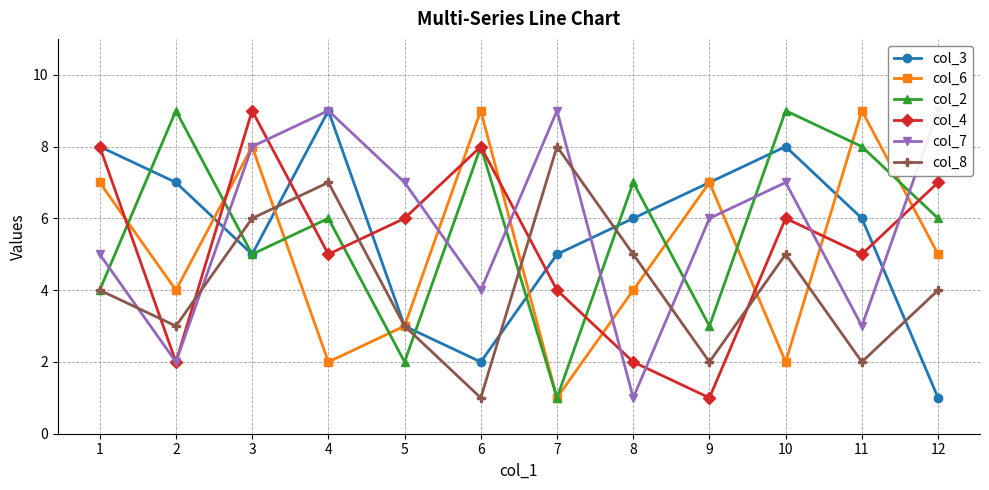

What are all the series names shown in the legend?

col_3, col_6, col_2, col_4, col_7, col_8